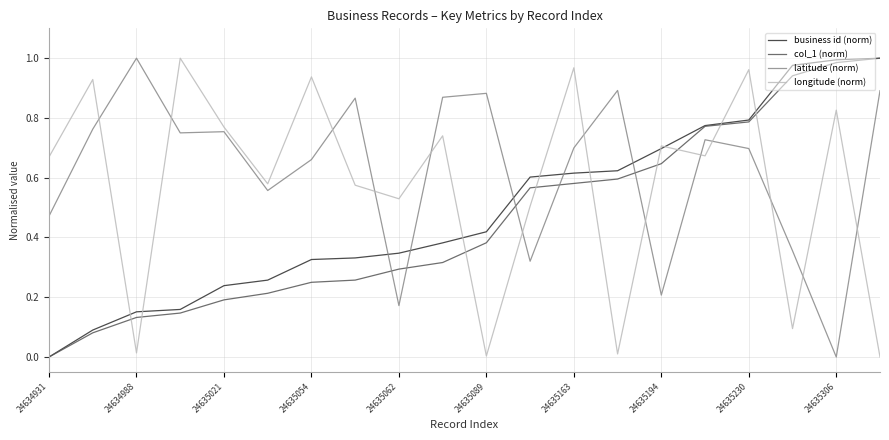

True or false: latitude (norm) and longitude (norm) cross at least once.

True